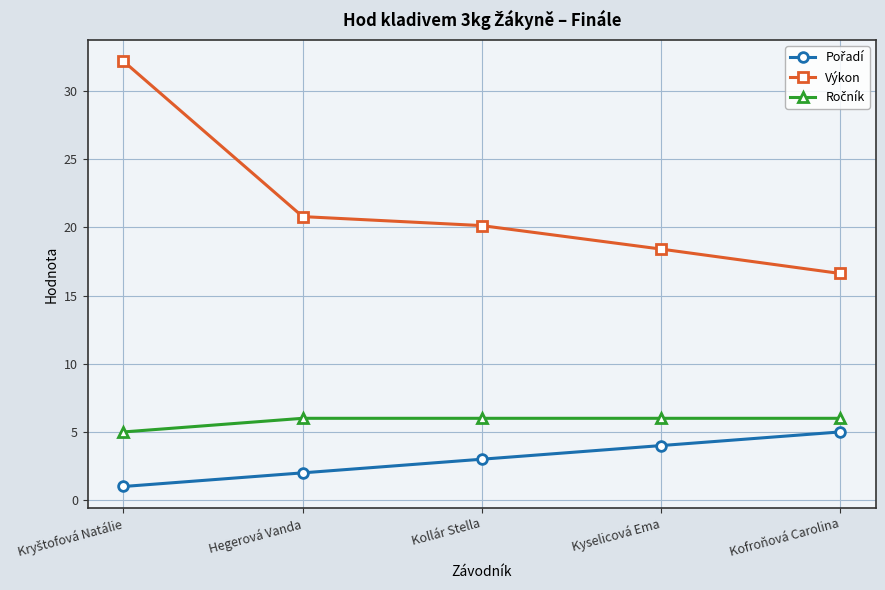

What is the greatest value displayed?

32.2